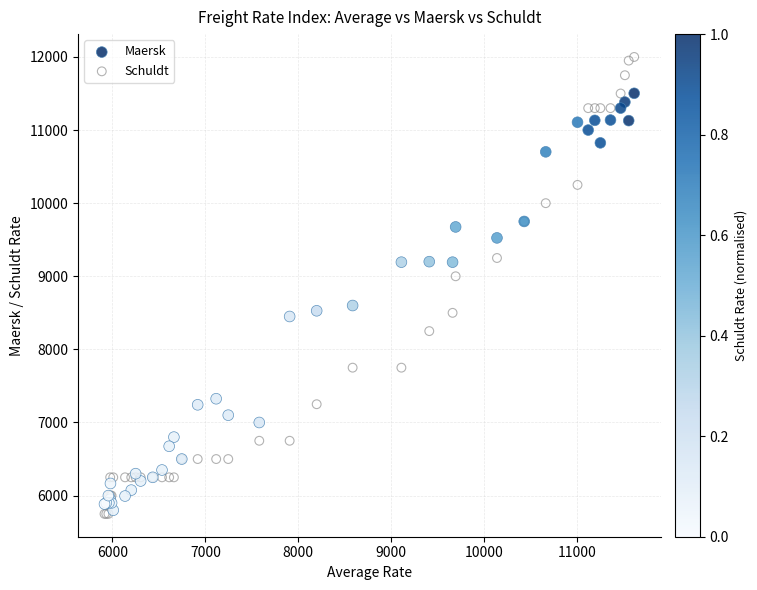

Across all series, what Y value is closest to 8875?

9000